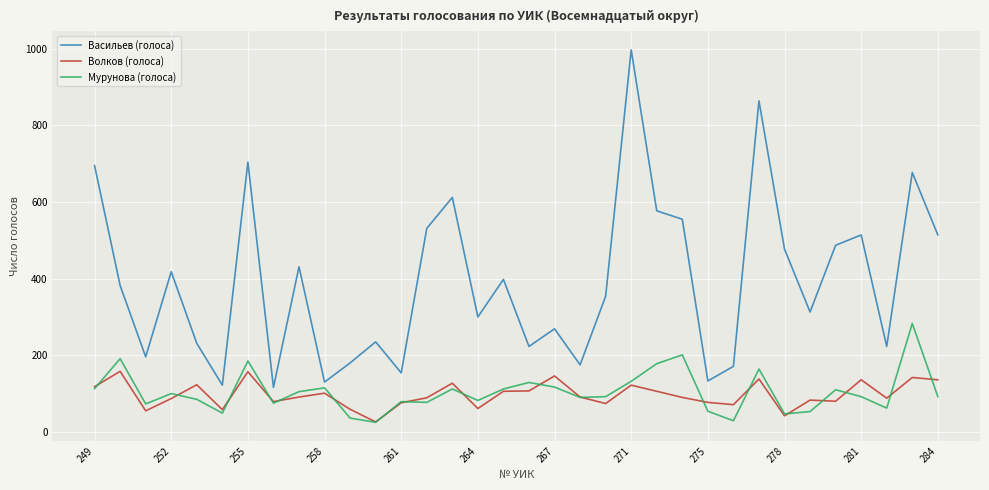

Which series has the largest range (max minus min)?

Васильев (голоса)